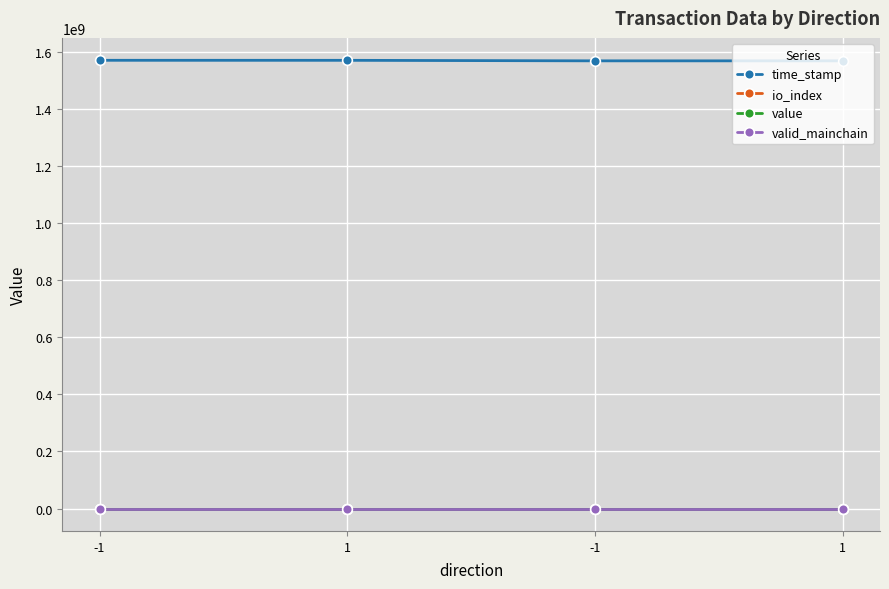

What is the difference between the highest and lowest values at -1?

1569728176.0